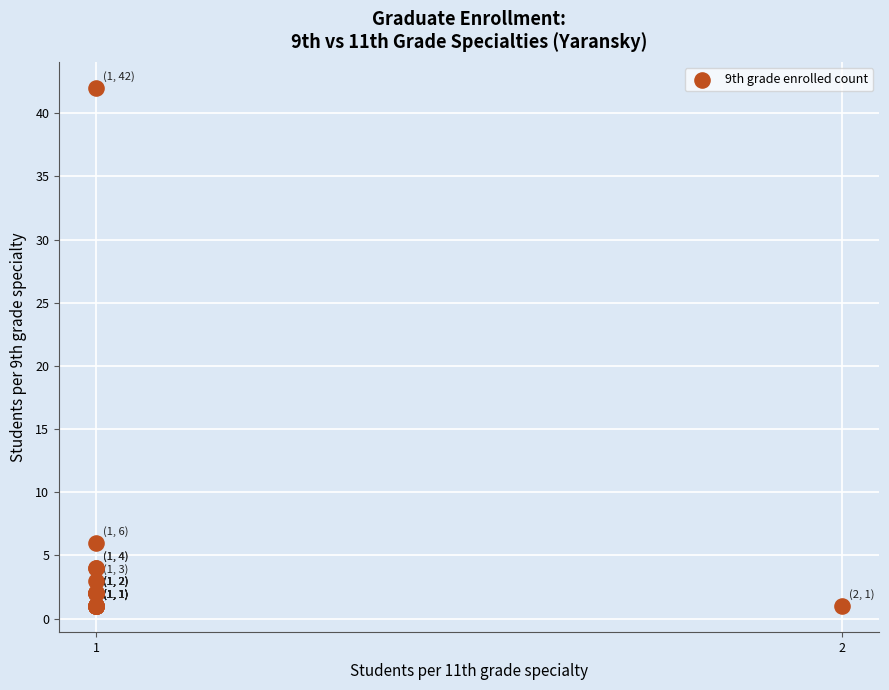

What Y value in the scatter plot is closest to 21?

6